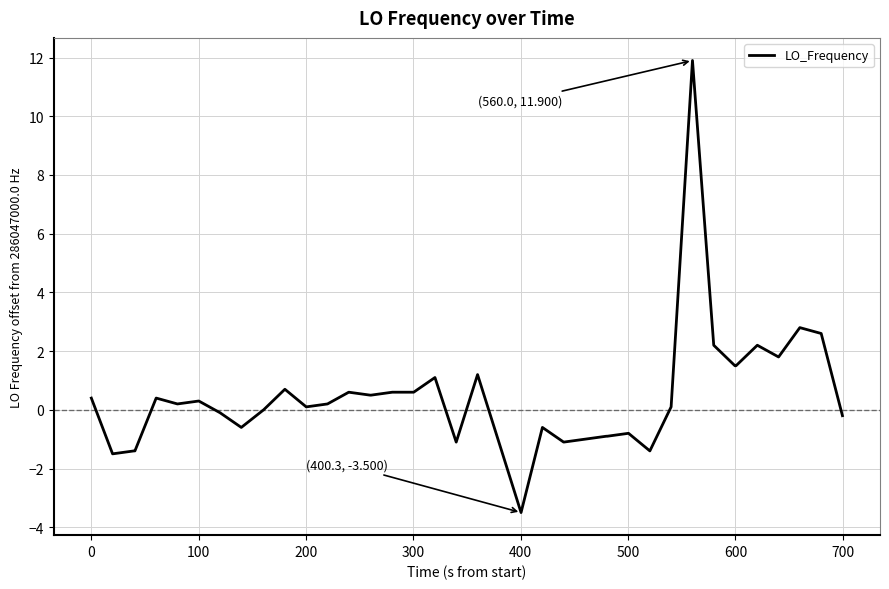

What is the difference between the maximum and minimum values?

15.4